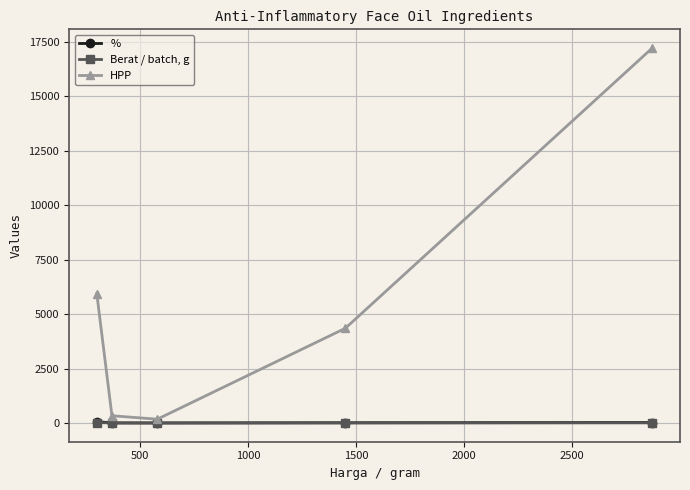

At how many categories does at least one series exceed 5148?

2